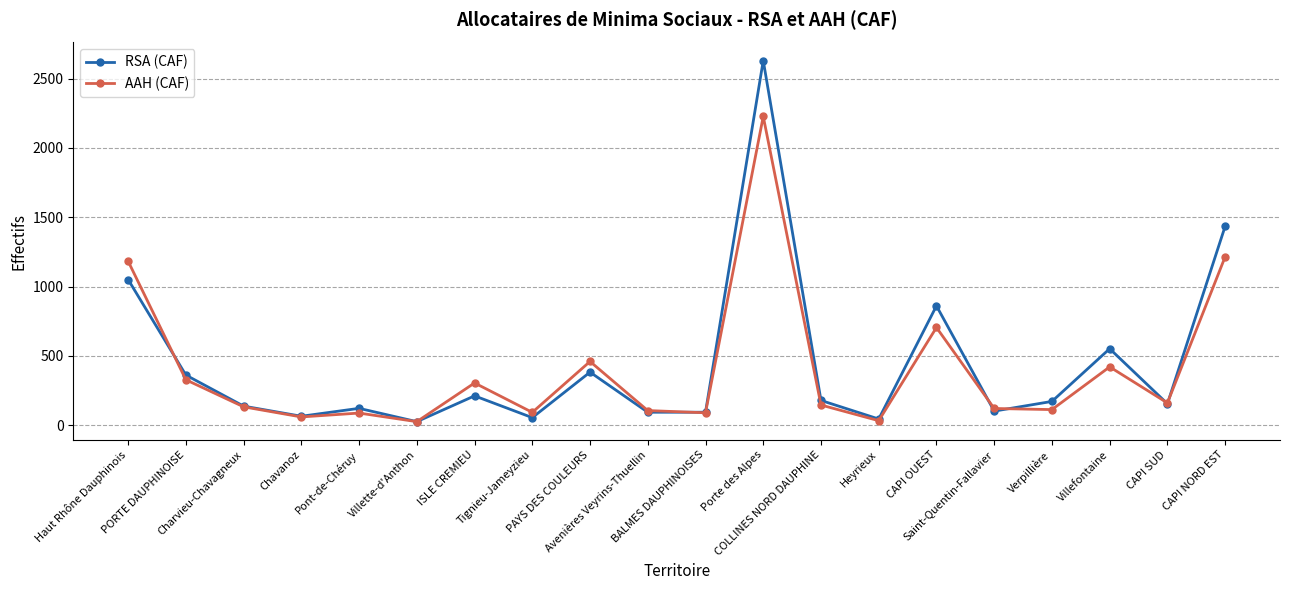

What is the maximum value for AAH (CAF)?

2227